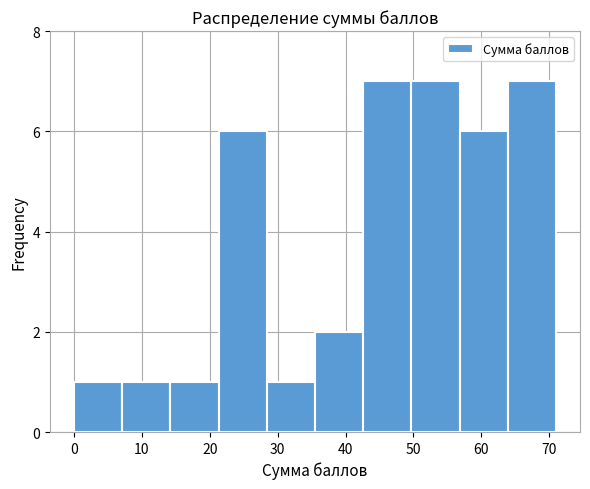

Reading left to right, list every bar in this chart as the range it spans on the x-axis followed by its height. Neither the bar edges nor the heights are printed on the chart, so give them approximately, as read against the axes.

0.0 to 7.1: 1
7.1 to 14.2: 1
14.2 to 21.3: 1
21.3 to 28.4: 6
28.4 to 35.5: 1
35.5 to 42.6: 2
42.6 to 49.7: 7
49.7 to 56.8: 7
56.8 to 63.9: 6
63.9 to 71.0: 7